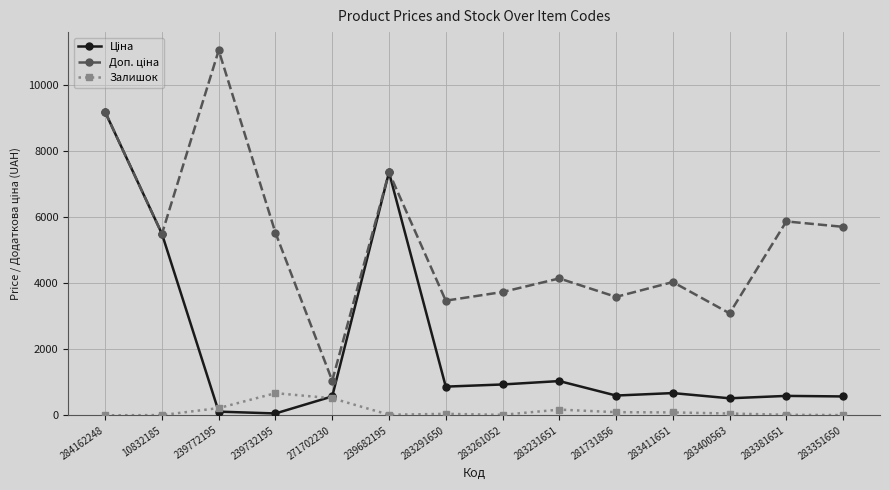

True or false: Залишок has a value of 218.0 at 239772195.

True